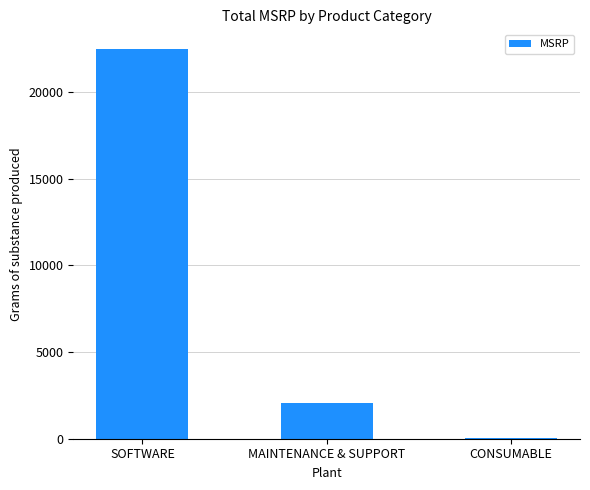

What is the maximum value shown in the chart?

22495